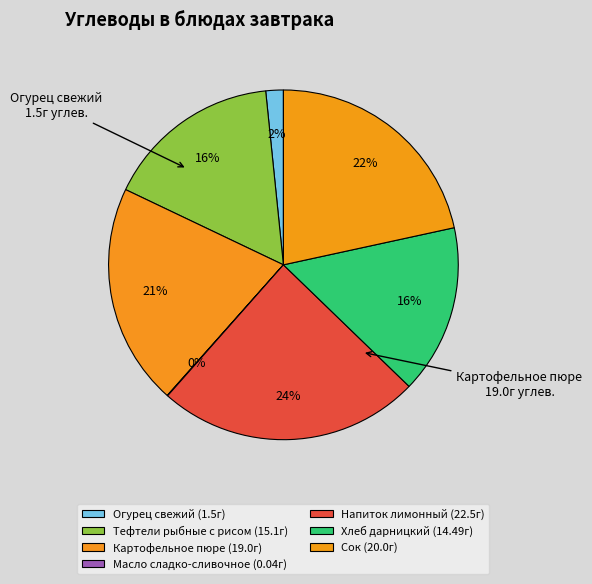

How many slices are in this pie chart?

7